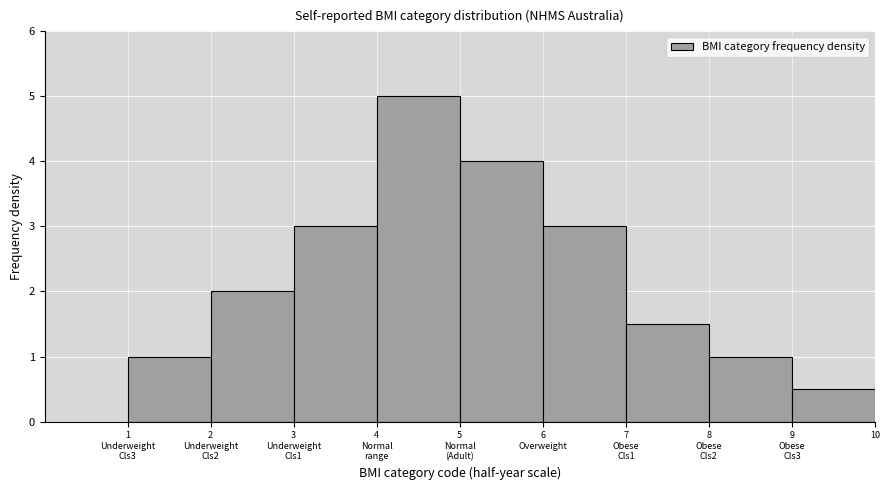

Reading right to left, list all the values displayed in this chart.

0.5	1.0	1.5	3.0	4.0	5.0	3.0	2.0	1.0